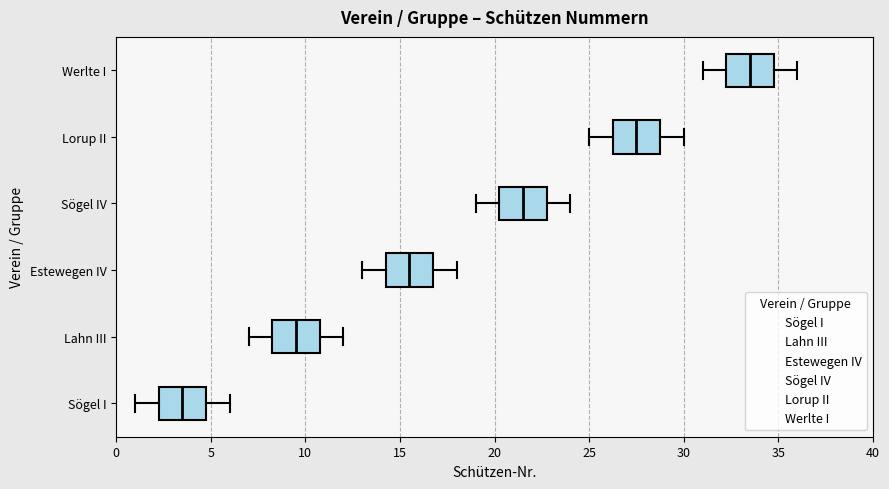

Reading bottom to top, read every box against the x-axis: the position of its median line, the range the box covers, and the ends of its whiskers. The values are not printed on the chart, so give them approximately, as read against the axis.

Sögel I: median 3.5, box 2.5 to 5.0, whiskers 1.0 to 6.0
Lahn III: median 9.5, box 8.5 to 11.0, whiskers 7.0 to 12.0
Estewegen IV: median 15.5, box 14.5 to 17.0, whiskers 13.0 to 18.0
Sögel IV: median 21.5, box 20.5 to 23.0, whiskers 19.0 to 24.0
Lorup II: median 27.5, box 26.5 to 29.0, whiskers 25.0 to 30.0
Werlte I: median 33.5, box 32.5 to 35.0, whiskers 31.0 to 36.0